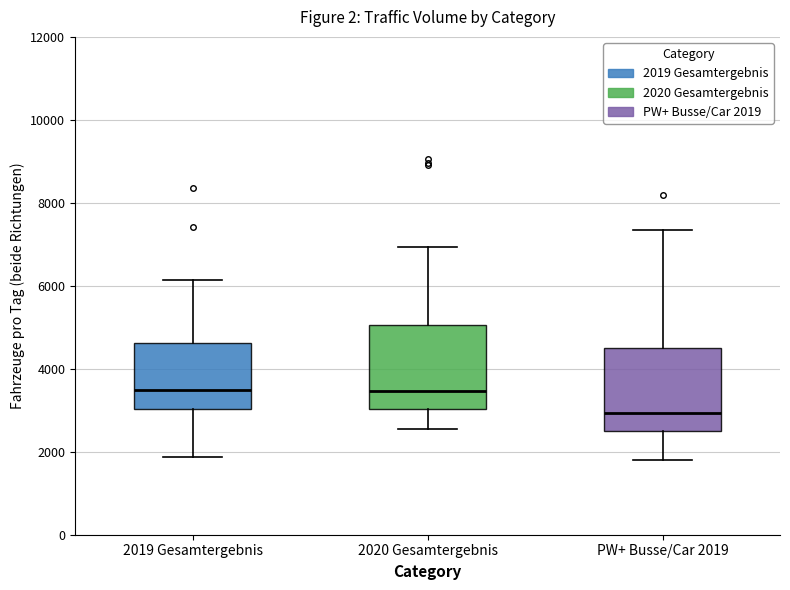

Where does the lower whisker of the box for PW+ Busse/Car 2019 end on the y-axis? The values are not printed on the chart, so give them approximately, as read against the axis.

1800